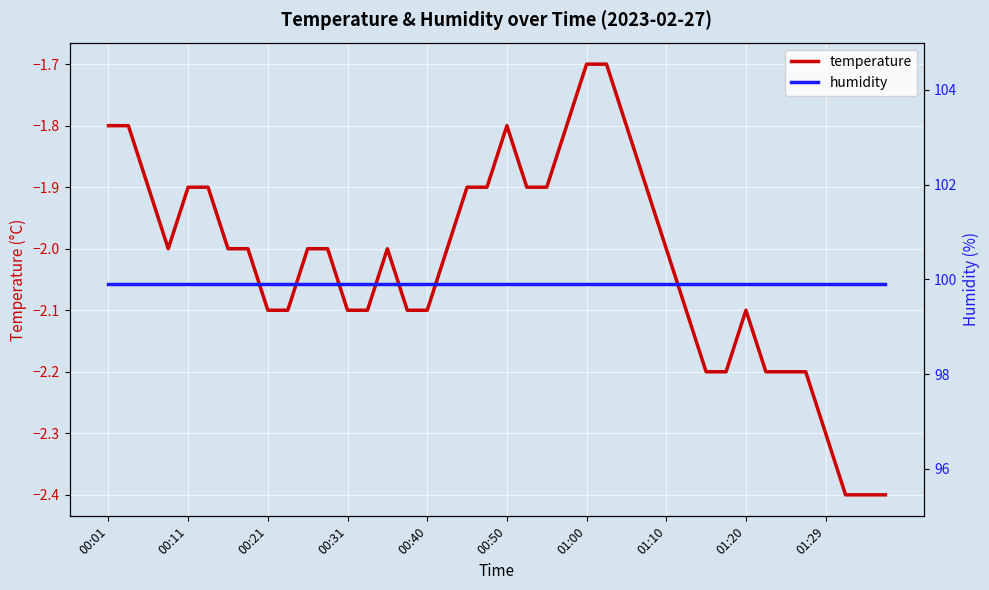

Count the temperature values in the range -2 to -1.

23